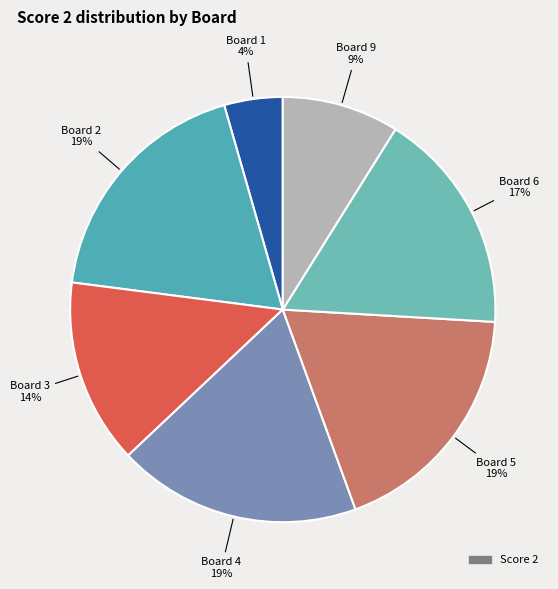

How many segments does this pie chart have?

7